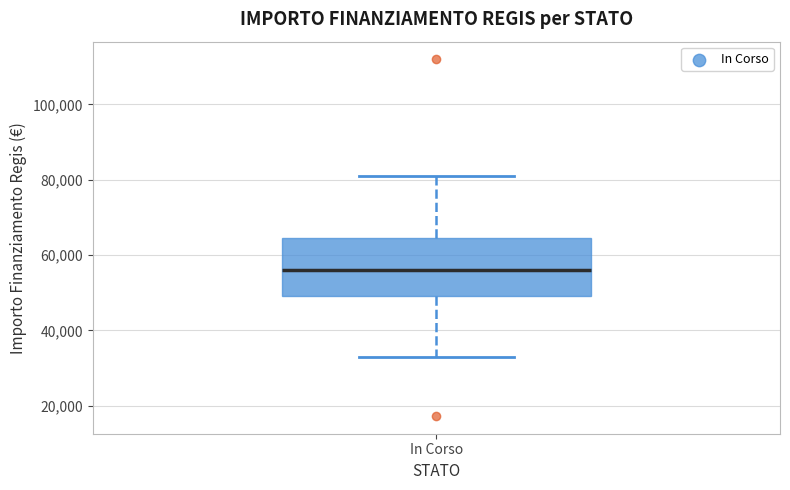

Where is the lower edge of the box for In Corso on the y-axis? The values are not printed on the chart, so give them approximately, as read against the axis.

50000